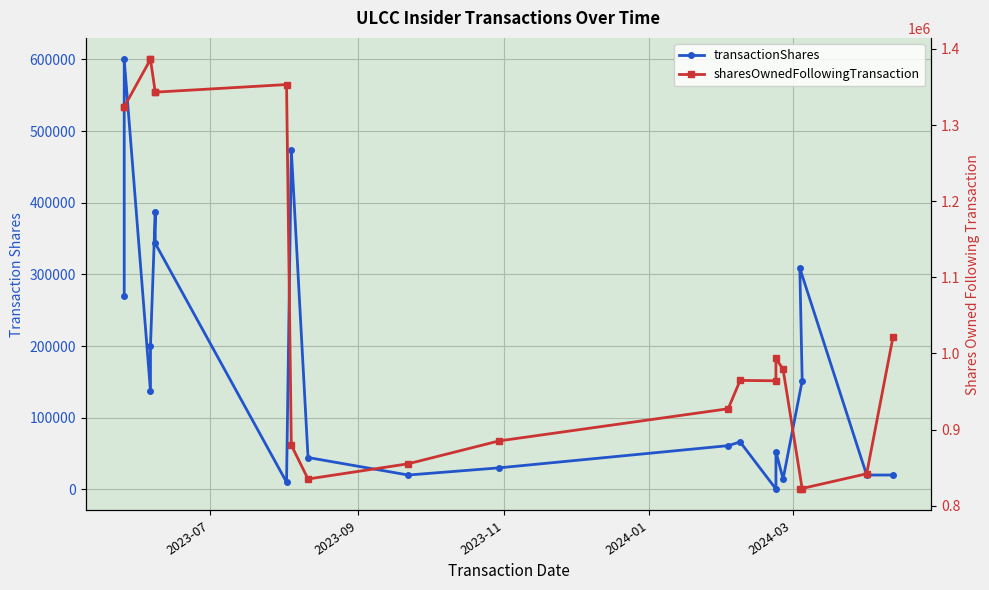

How many data points in transactionShares are above 66176?

9